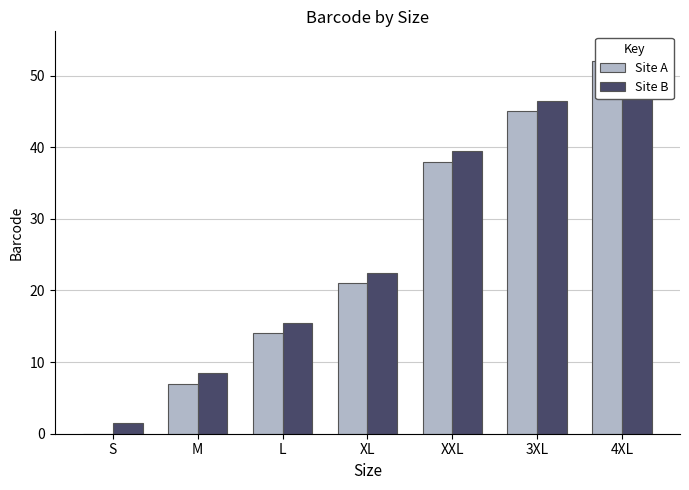

Reading left to right, list all the values displayed in this chart.

Site A: S=0.0	M=7.0	L=14.0	XL=21.0	XXL=38.0	3XL=45.0	4XL=52.0
Site B: S=1.5	M=8.5	L=15.5	XL=22.5	XXL=39.5	3XL=46.5	4XL=53.5